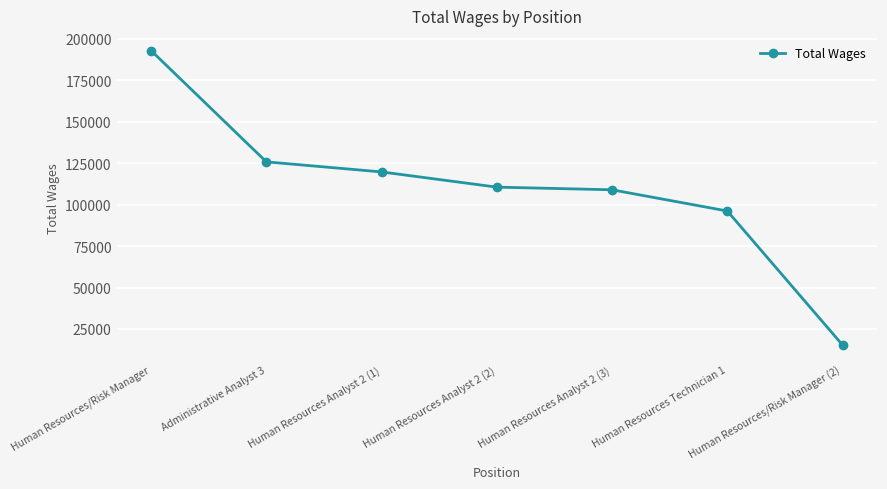

How many distinct data groups are displayed?

1